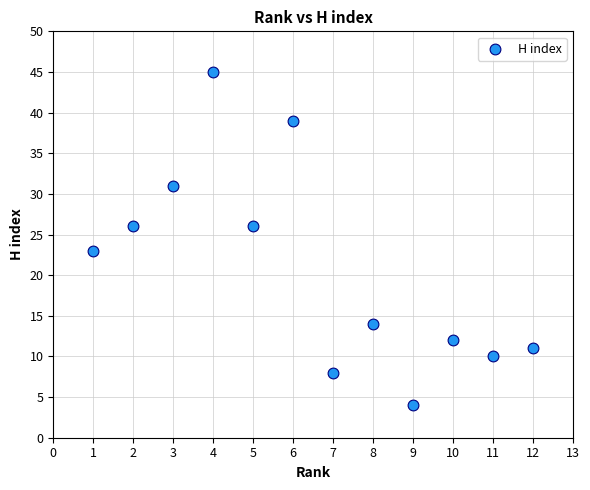

What is the average X value?

6